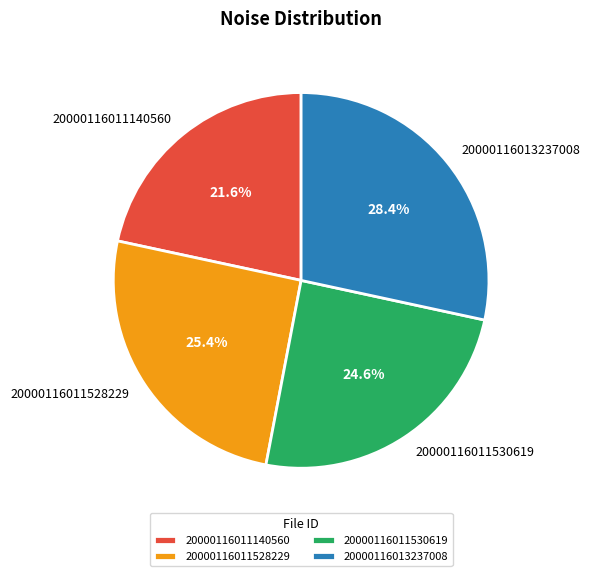

Is it true that 20000116011528229 is 25% of the pie?

True